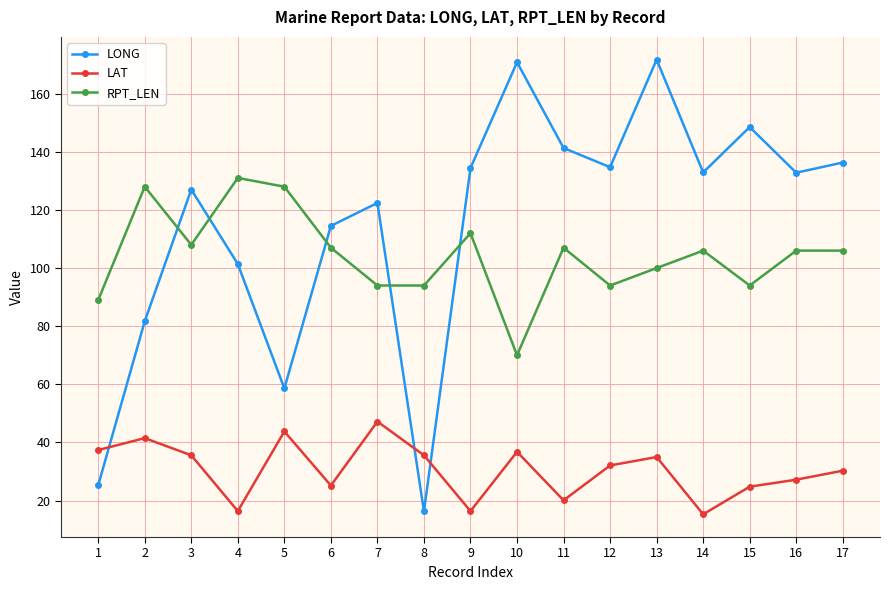

List the series in order of their peak value, lowest first.

LAT, RPT_LEN, LONG